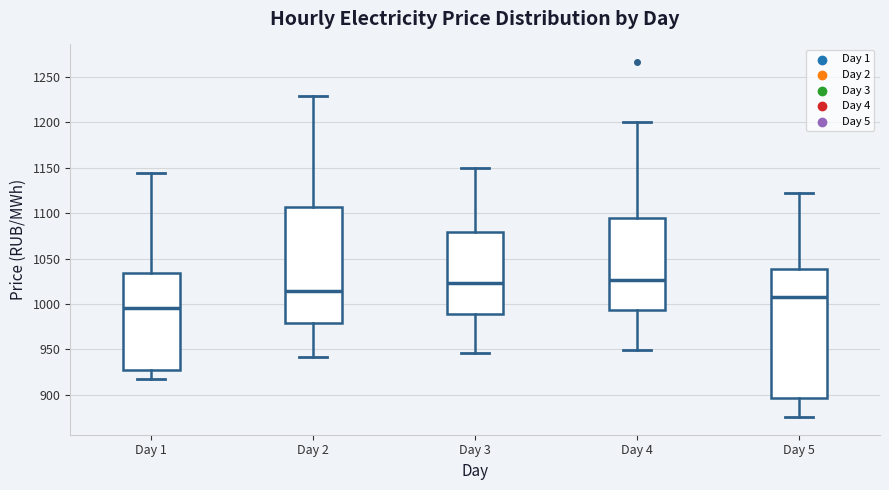

Where is the upper edge of the box for Day 5 on the y-axis? The values are not printed on the chart, so give them approximately, as read against the axis.

1040